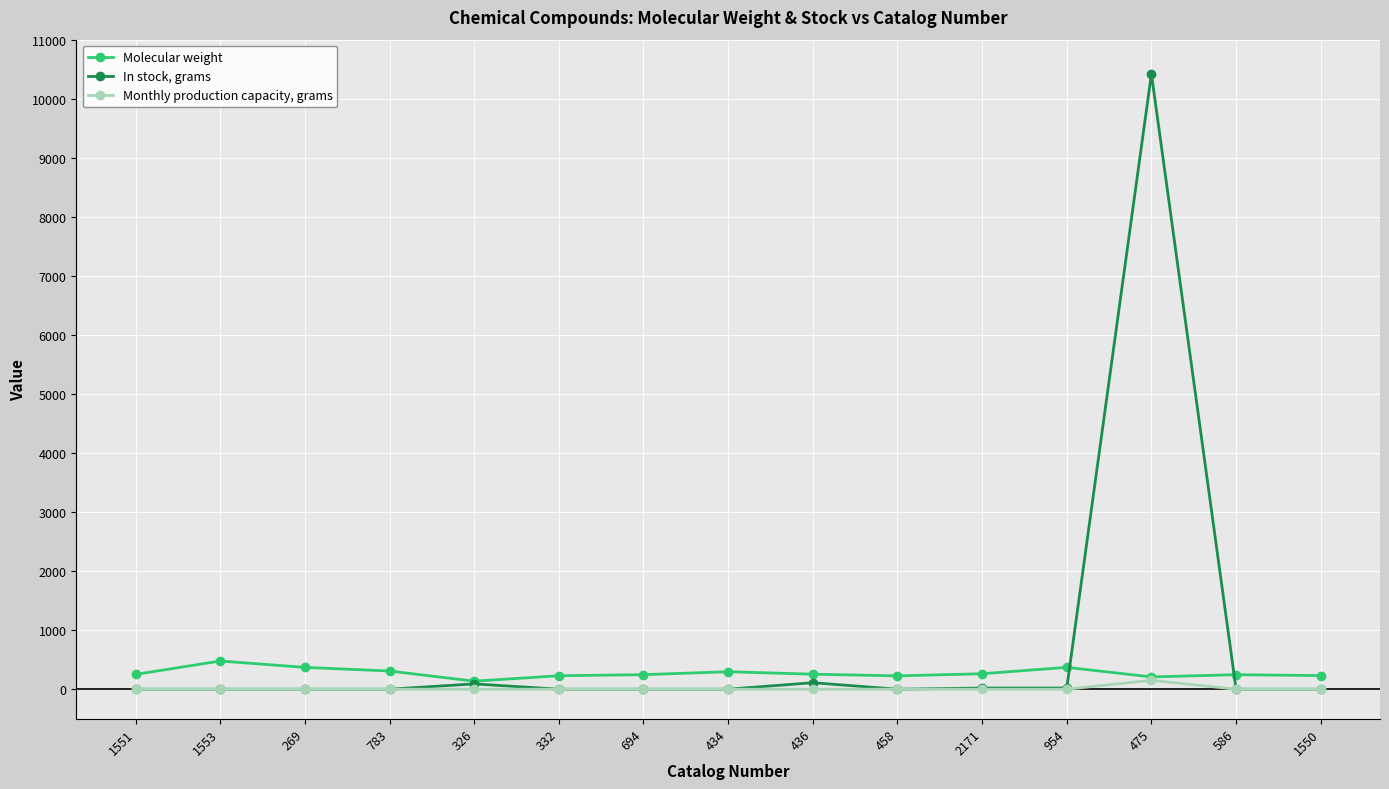

What position from the right is 586?

2